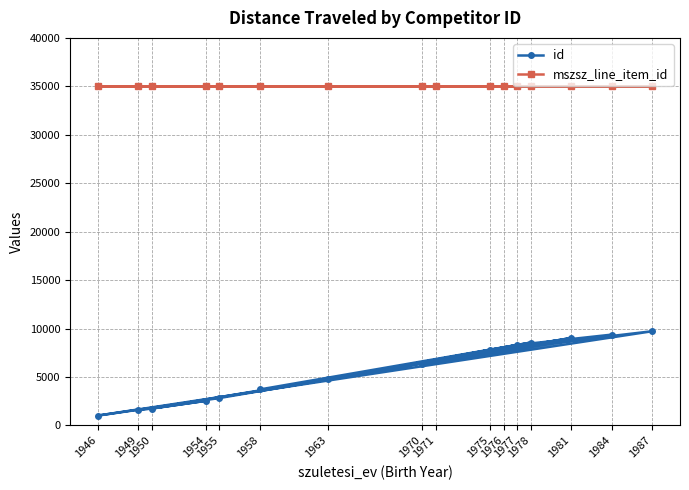

What is the difference between the id values at 1949 and 1970?

4788